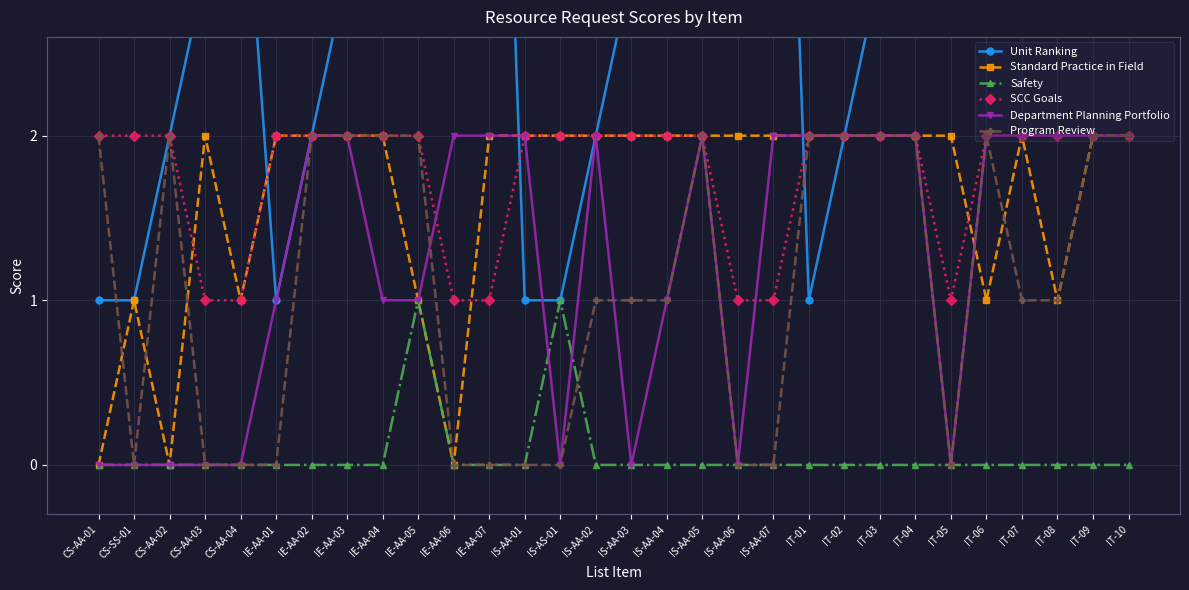

At which label does Unit Ranking reach its peak?

IT-10